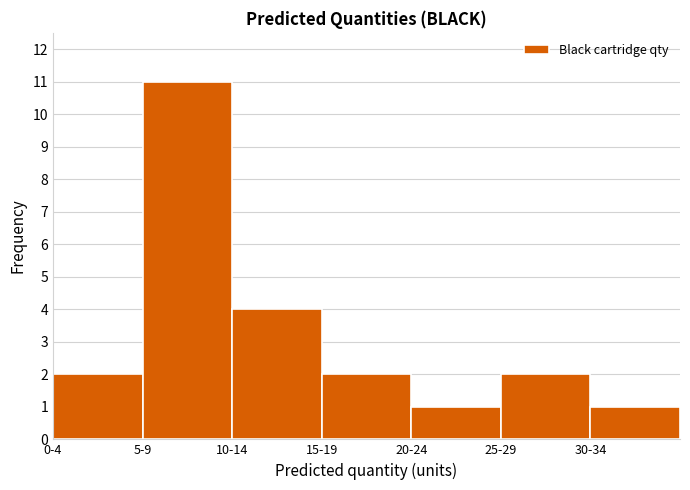

Reading left to right, transcribe all the data shown in this chart.

2	11	4	2	1	2	1